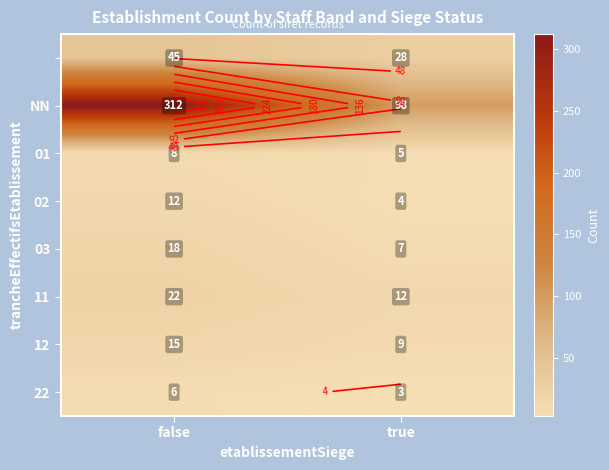

Which has a higher value, true or false?

false